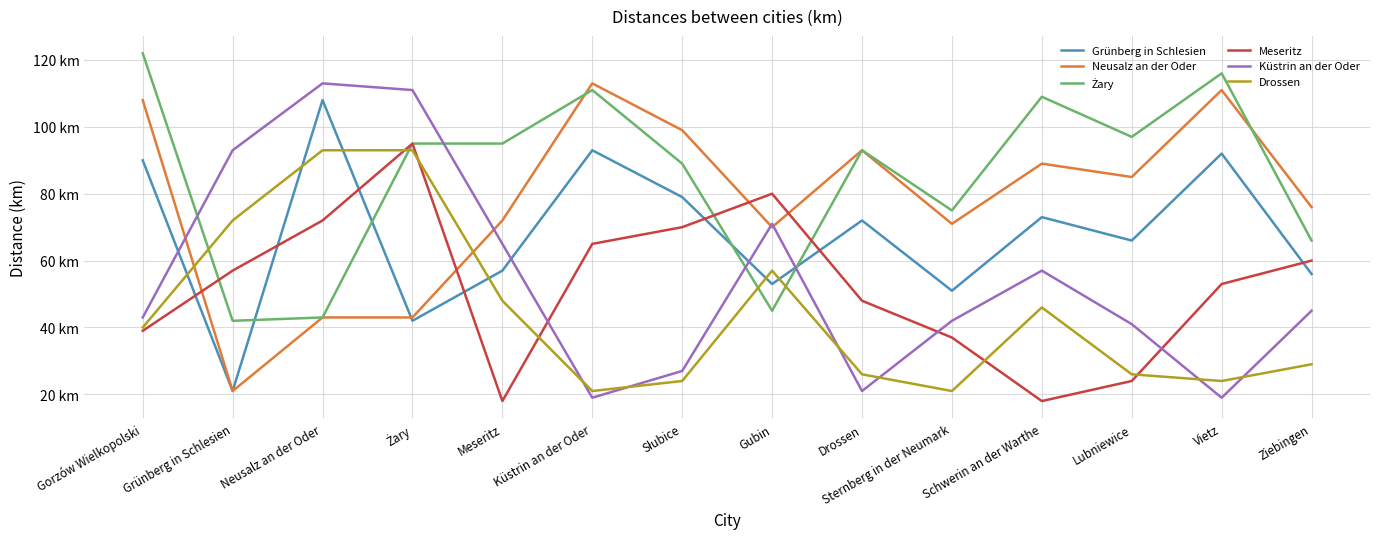

Reading left to right, what are all the values shown in this chart?

Grünberg in Schlesien: 90	21	108	42	57	93	79	53	72	51	73	66	92	56
Neusalz an der Oder: 108	21	43	43	72	113	99	70	93	71	89	85	111	76
Żary: 122	42	43	95	95	111	89	45	93	75	109	97	116	66
Meseritz: 39	57	72	95	18	65	70	80	48	37	18	24	53	60
Küstrin an der Oder: 43	93	113	111	65	19	27	71	21	42	57	41	19	45
Drossen: 40	72	93	93	48	21	24	57	26	21	46	26	24	29